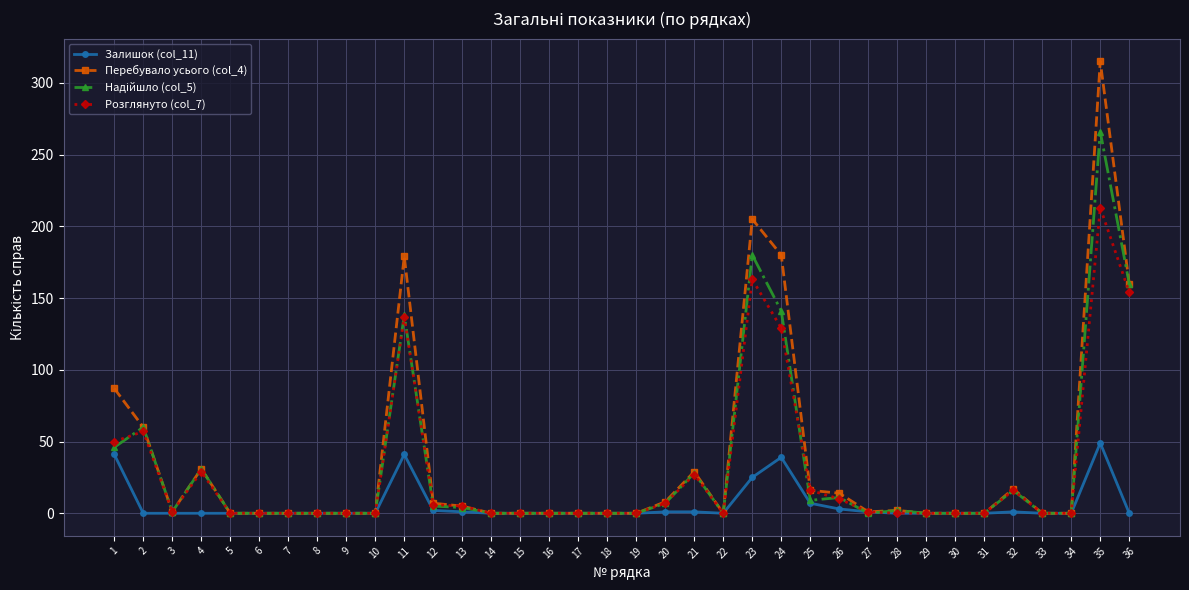

Where is the first local maximum for Розглянуто (col_7)?

2